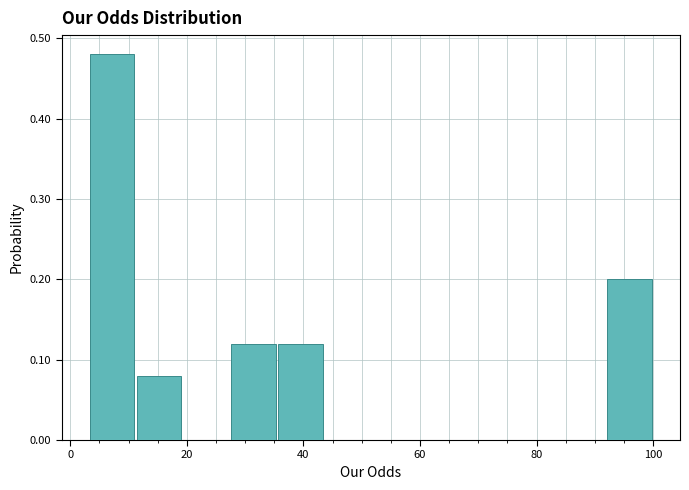

What is the height of the bar covering 28 to 36 on the x-axis? Neither the bar edges nor the heights are printed on the chart, so give them approximately, as read against the axes.

0.12